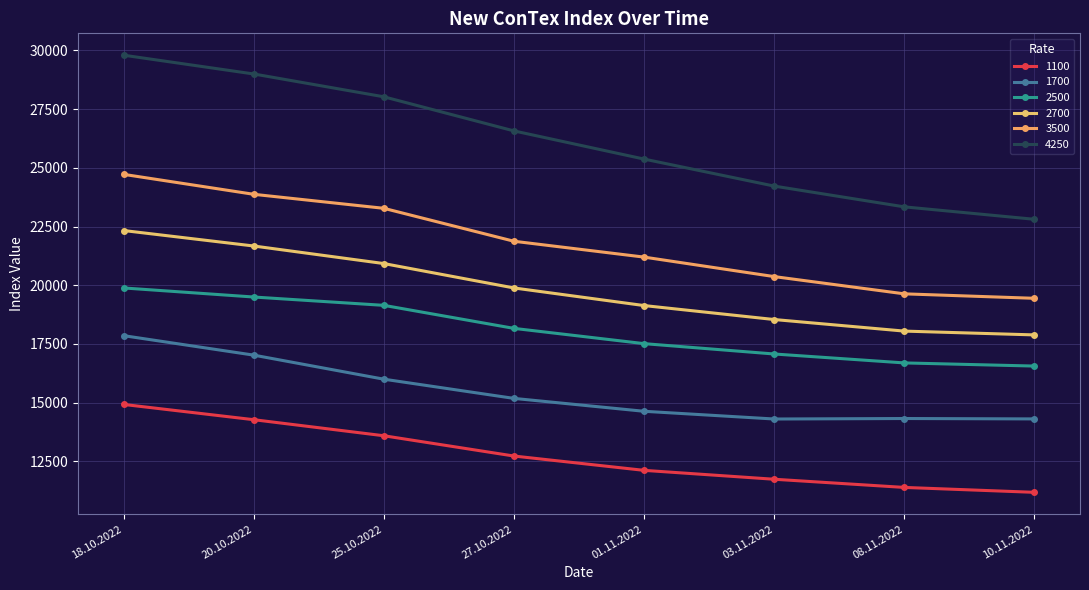

Count the number of data series in this chart.

6